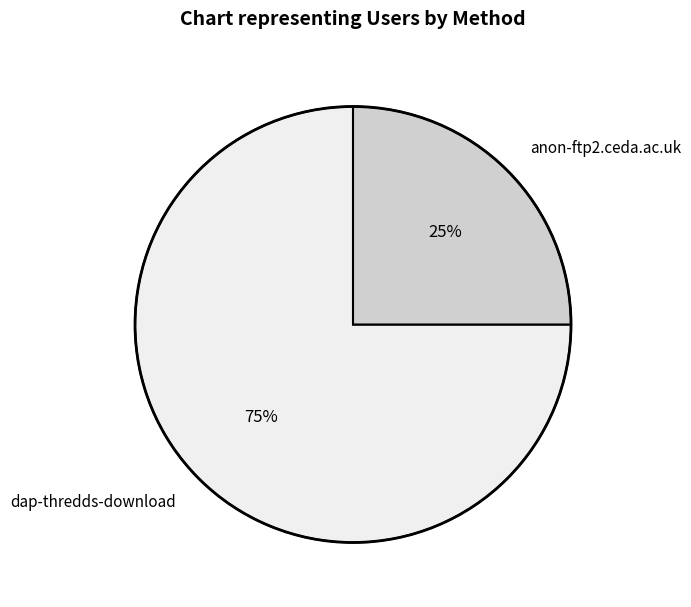

How many slices are in this pie chart?

2